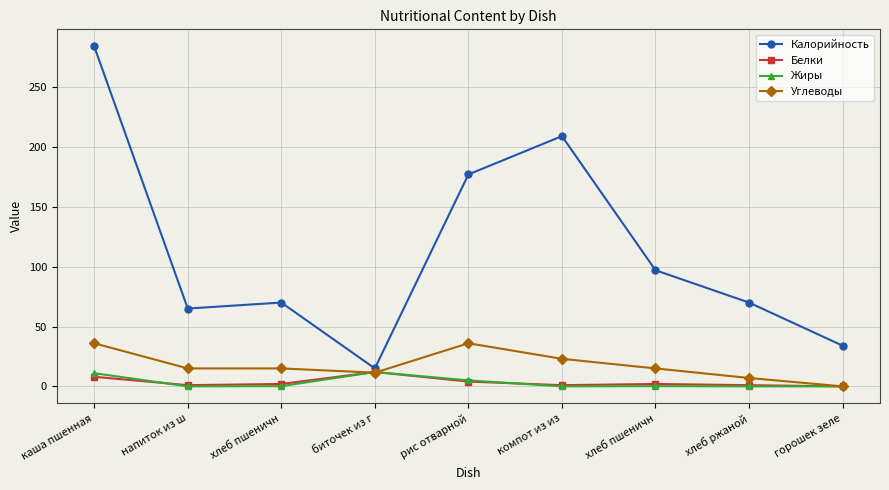

How many data points does each series have?

9